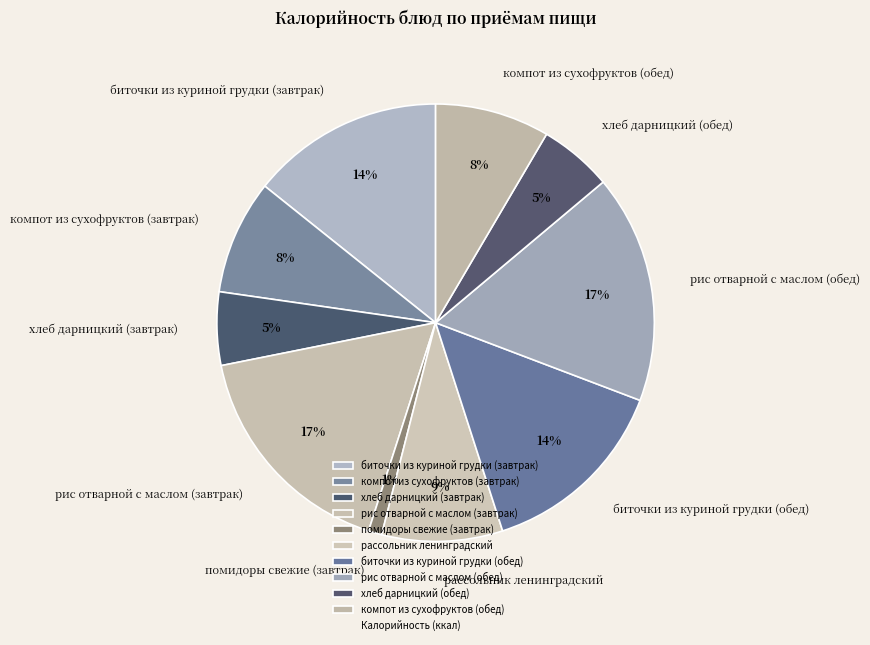

Count the number of slices in the pie.

10